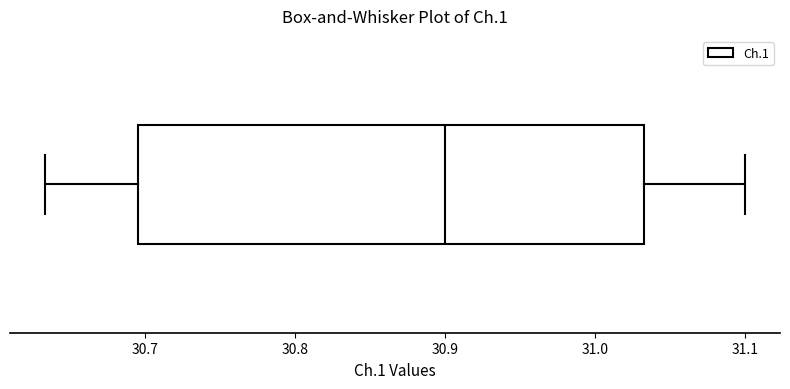

Where does the right whisker of the box end on the x-axis? The values are not printed on the chart, so give them approximately, as read against the axis.

31.10